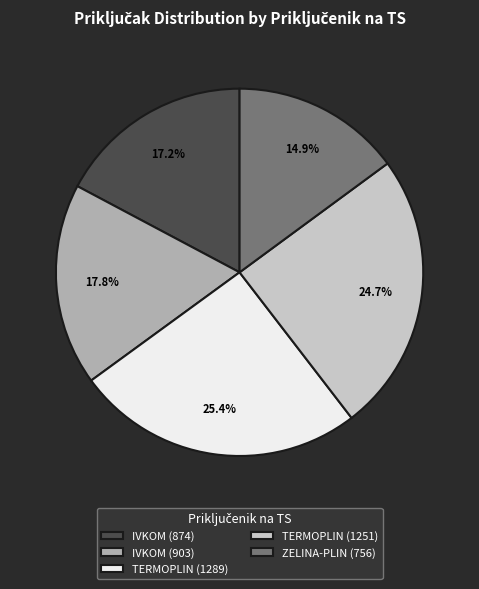

How much of the chart is everything except TERMOPLIN (1251)?

75.3%